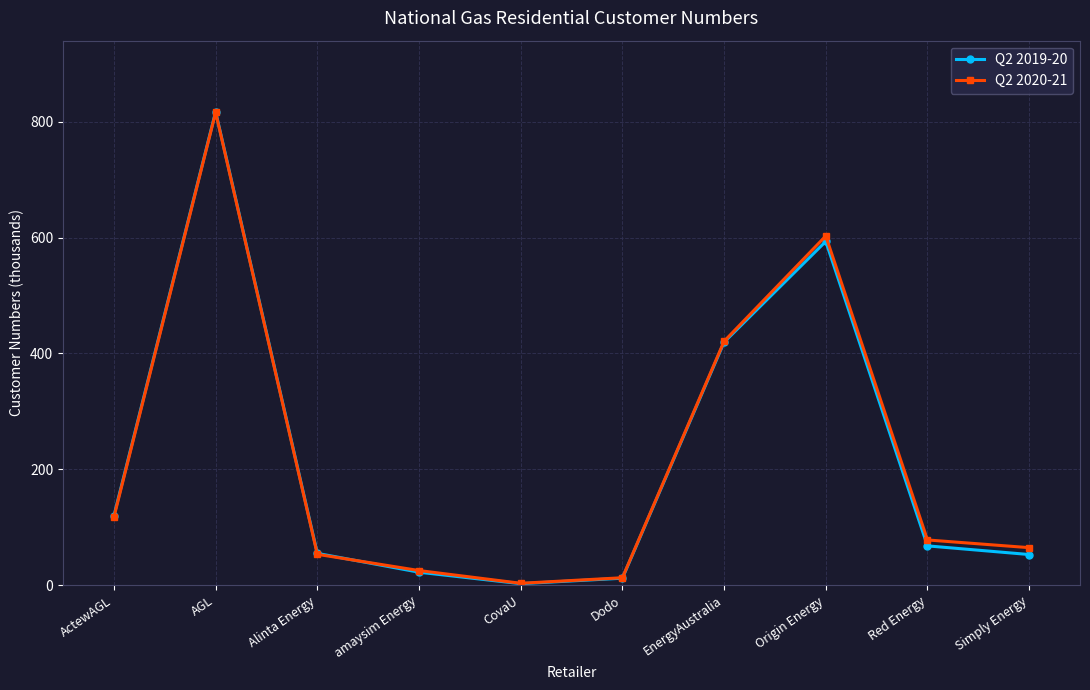

At which label does Q2 2019-20 first exceed 67?

ActewAGL